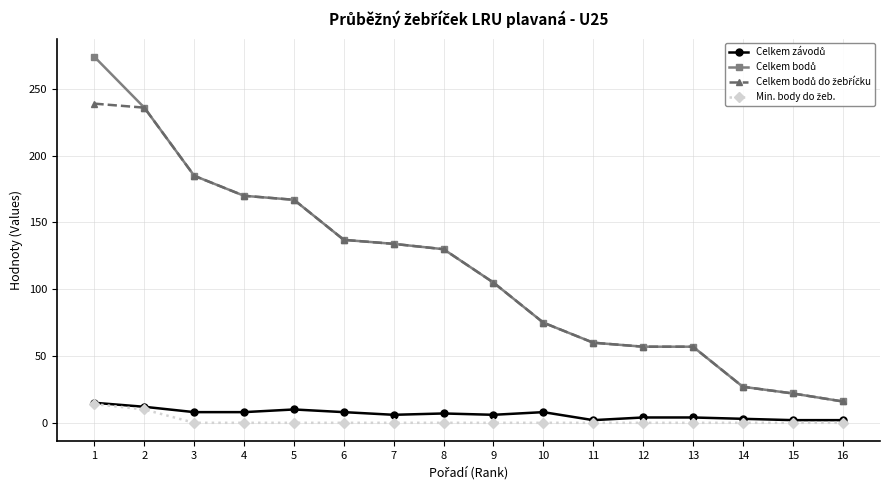

Is the value of Celkem bodů at 11 greater than the value of Celkem závodů at 15?

Yes